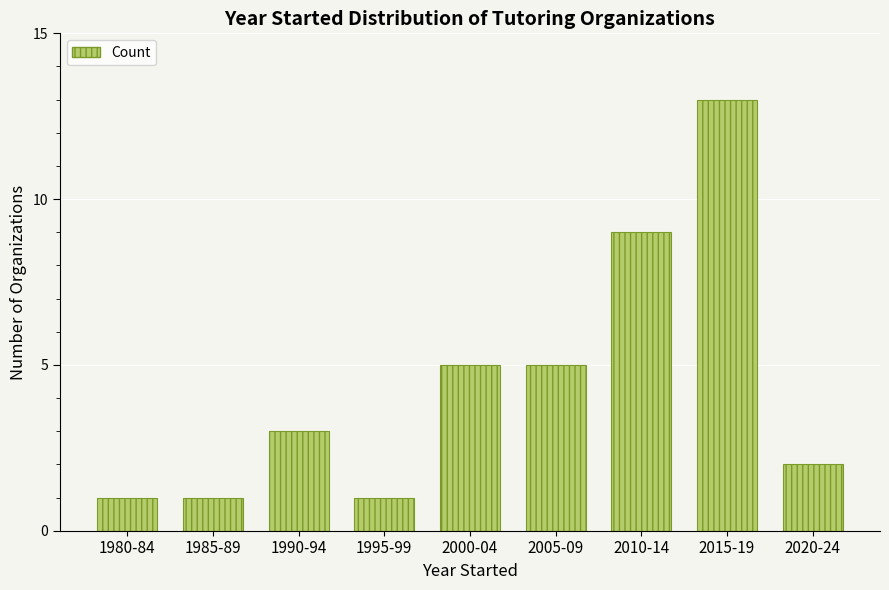

Reading left to right, what are all the values shown in this chart?

1	1	3	1	5	5	9	13	2